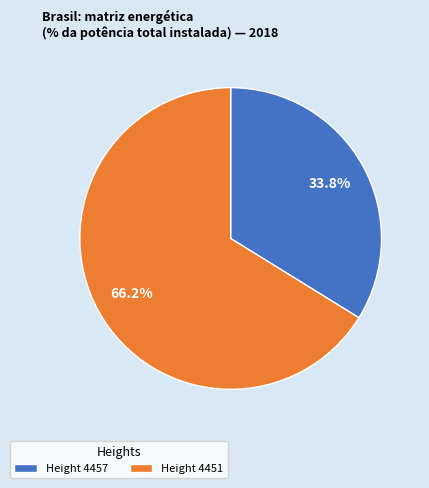

How many segments does this pie chart have?

2